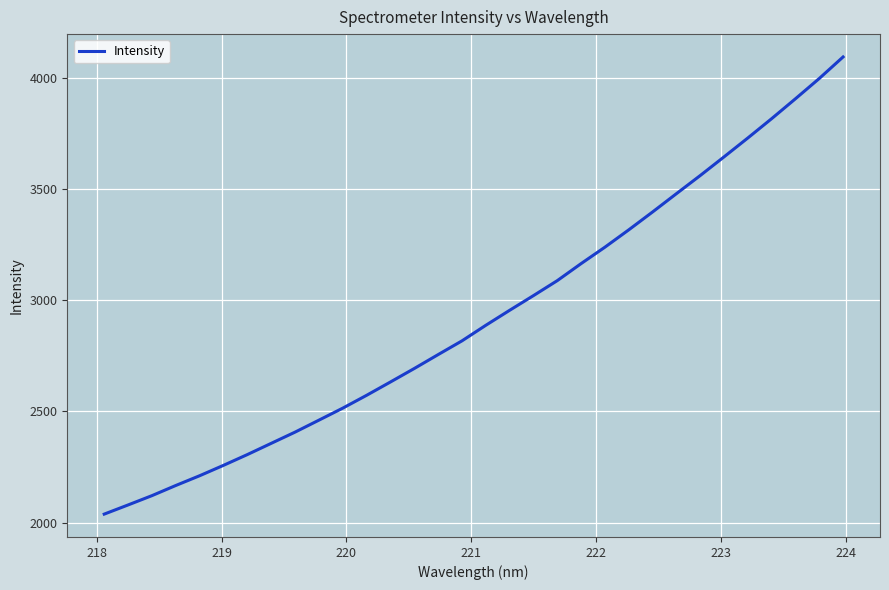

What is the maximum value shown in the chart?

4094.7